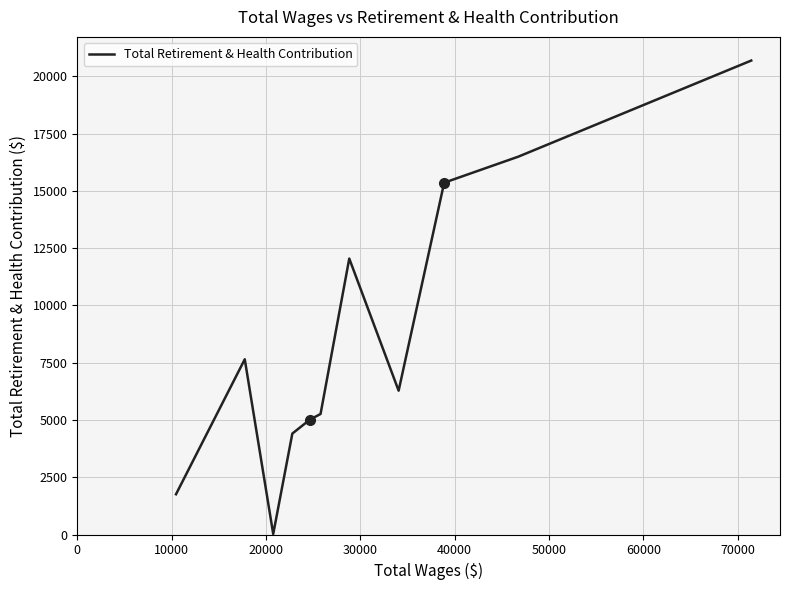

What is the difference between the maximum and minimum values?

20666